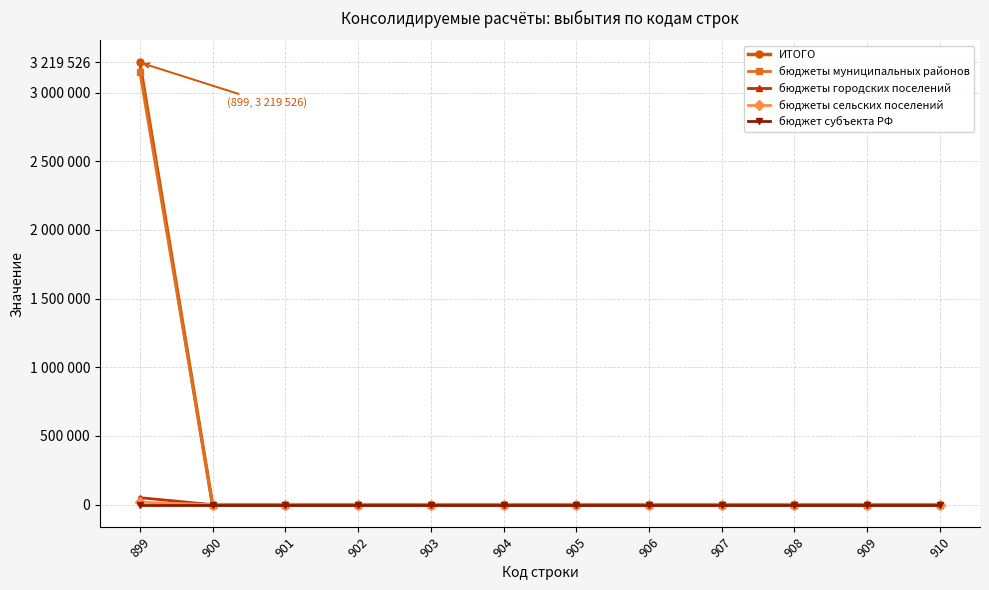

What are all the series names shown in the legend?

ИТОГО, бюджеты муниципальных районов, бюджеты городских поселений, бюджеты сельских поселений, бюджет субъекта РФ